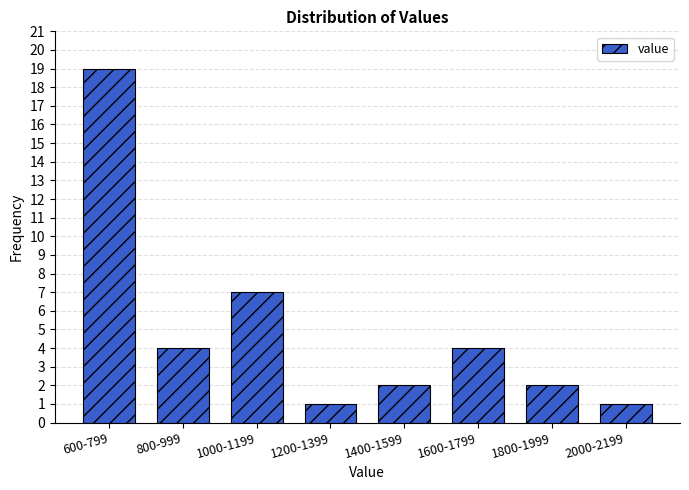

Reading left to right, transcribe all the data shown in this chart.

600-799=19	800-999=4	1000-1199=7	1200-1399=1	1400-1599=2	1600-1799=4	1800-1999=2	2000-2199=1